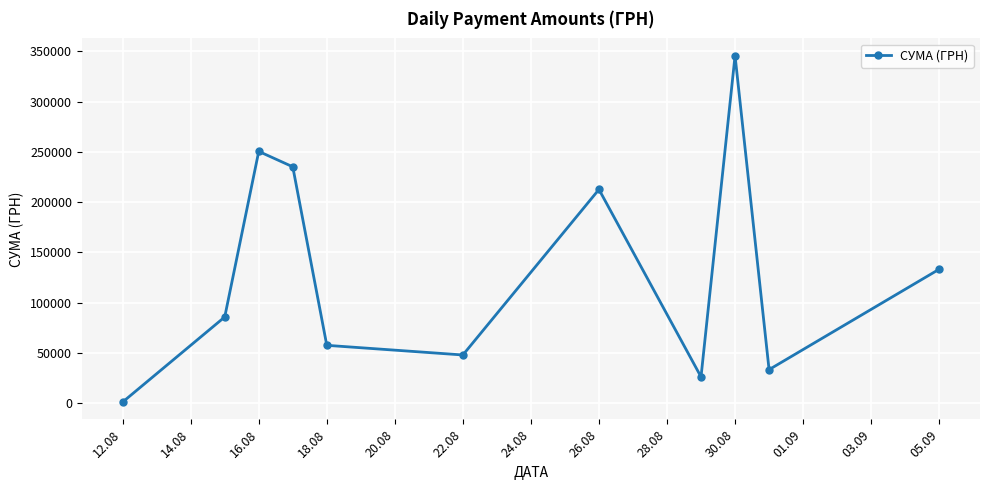

What is the difference between the maximum and minimum values?

344689.0